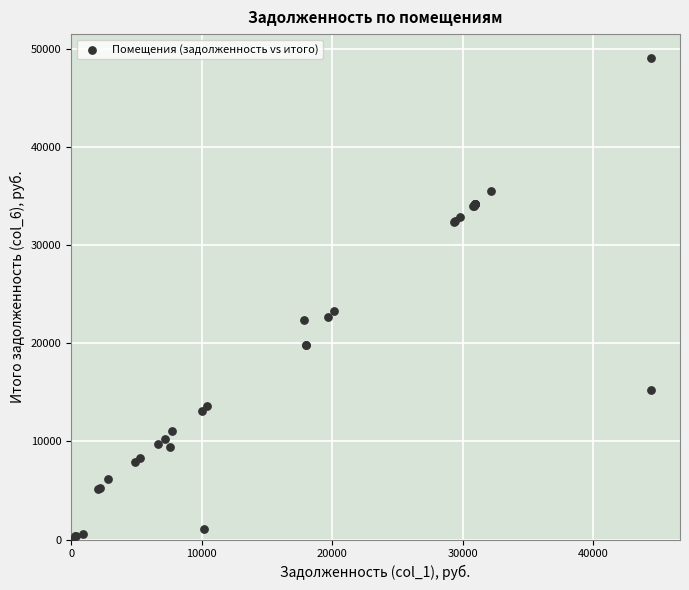

What Y value in the scatter plot is closest to 24518?

23244.4